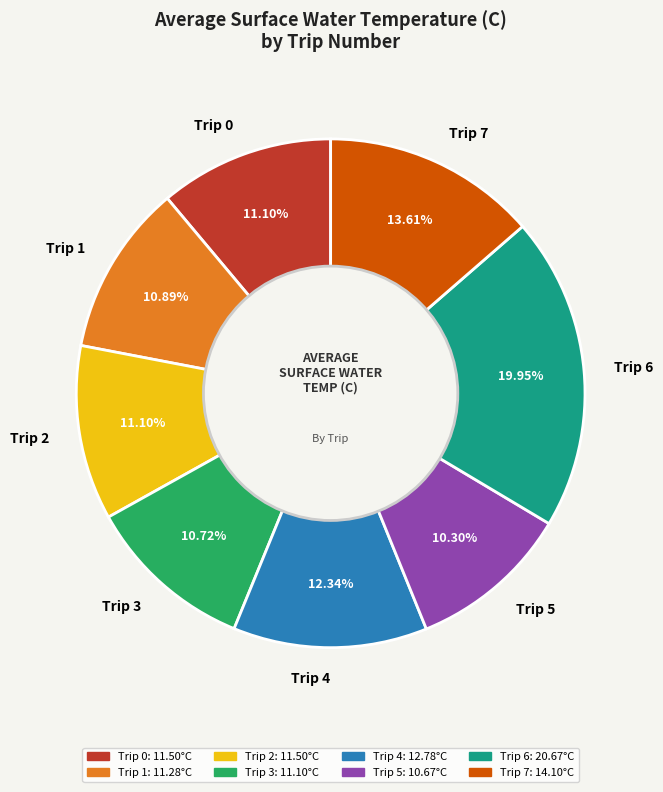

Is there a majority slice in this chart?

No